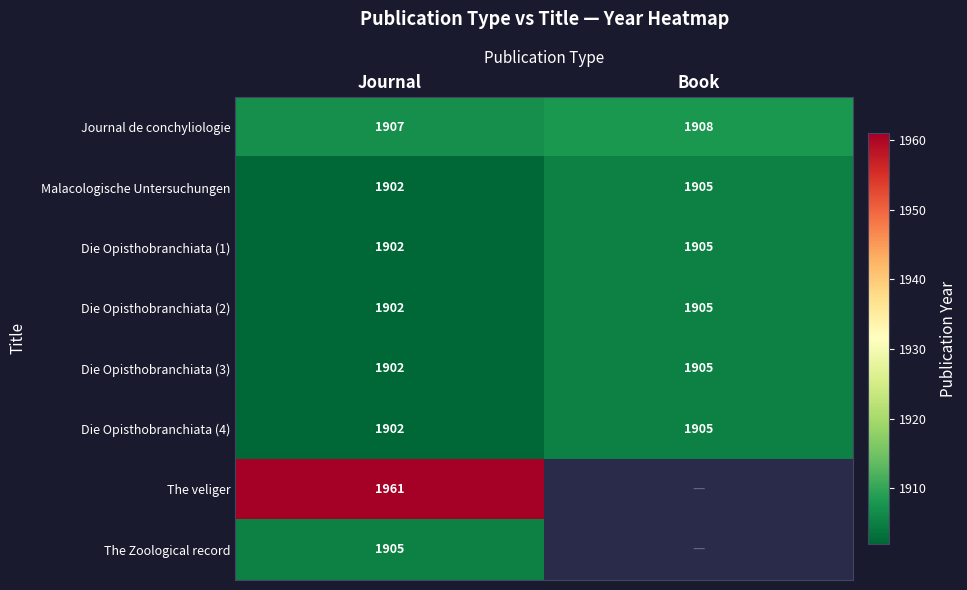

Is it true that Die Opisthobranchiata (4) equals 2941.6 at Journal?

False